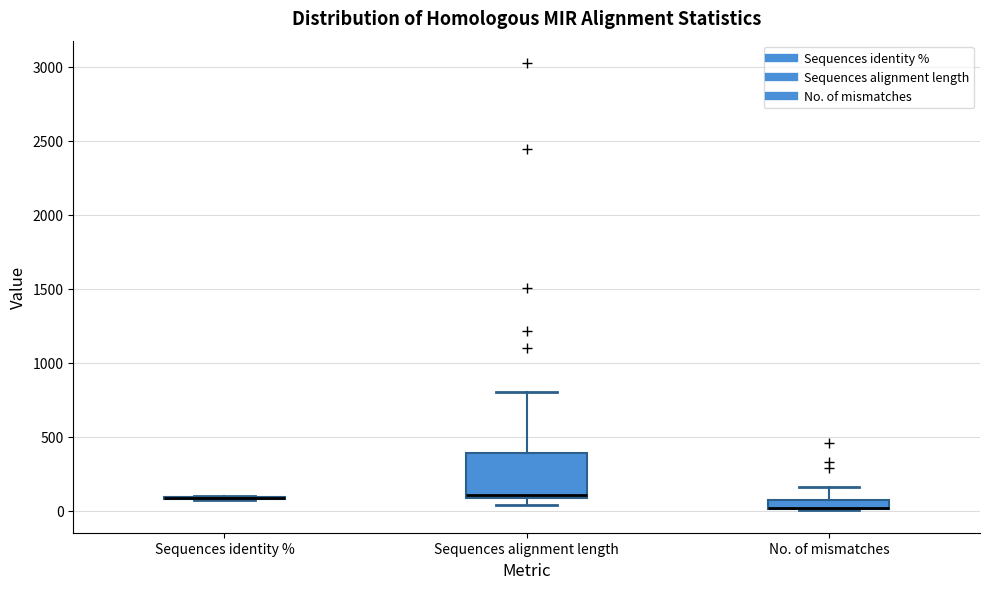

Comparing the boxes themselves (not the whiskers), which one is the tallest?

Sequences alignment length